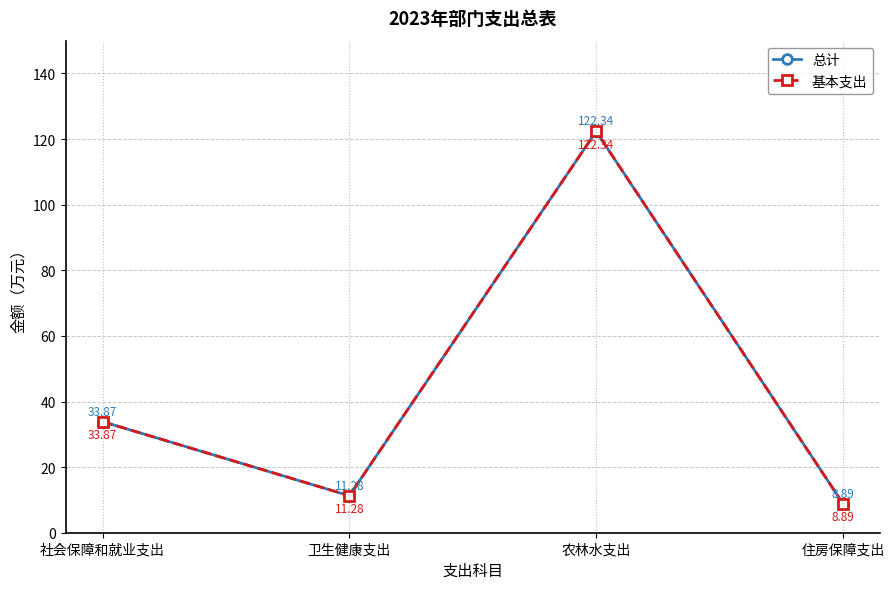

Where does the 总计 series first go above 33?

社会保障和就业支出